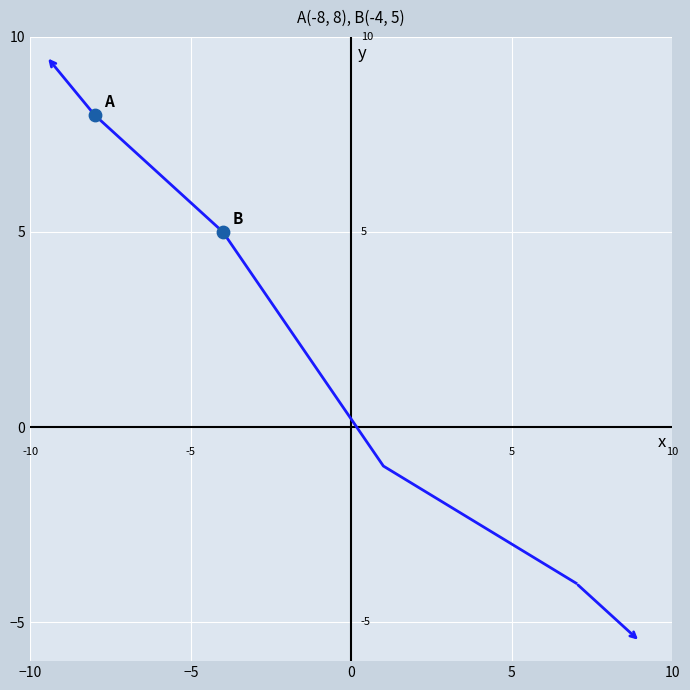

How many values are between -1 and 8?

3